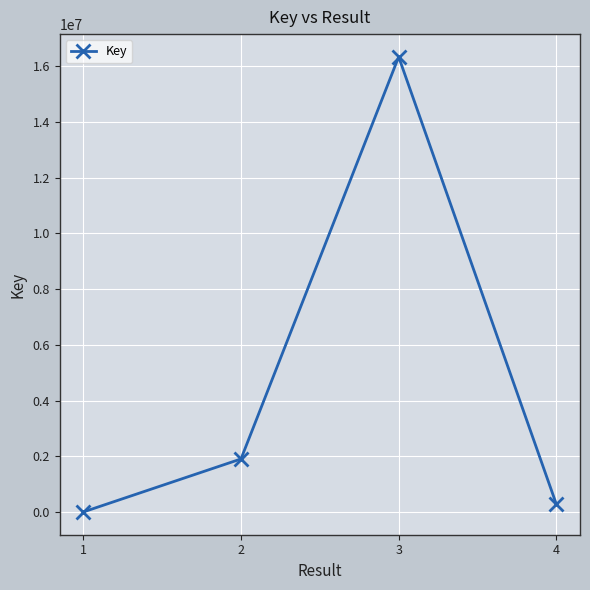

Which label corresponds to the largest value in the chart?

3